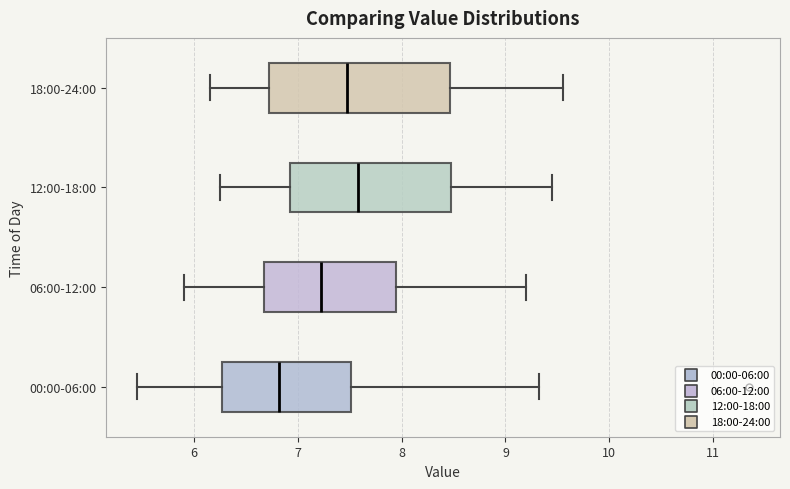

Where does the left whisker of the box for 06:00-12:00 end on the x-axis? The values are not printed on the chart, so give them approximately, as read against the axis.

5.9